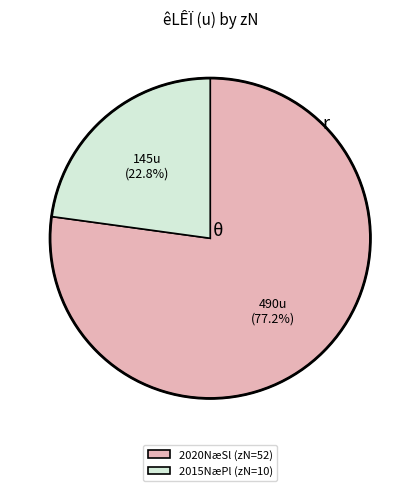

Combined, do 52 and 10 account for over 50%?

Yes